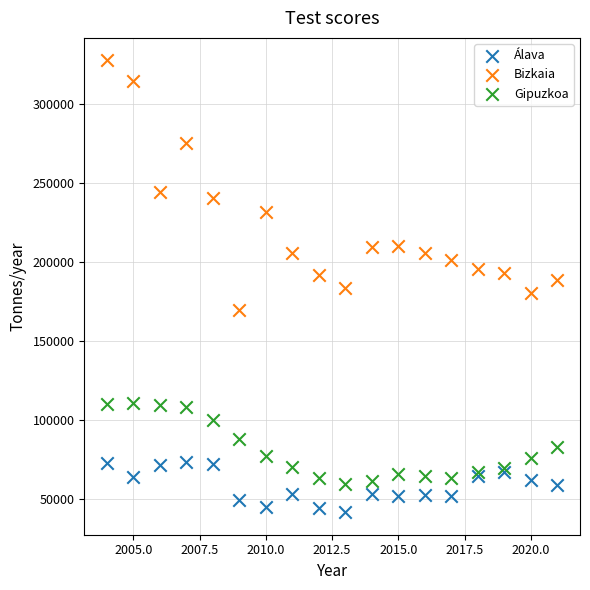

In the Bizkaia series, what Y value is closest to 248587?

244283.0